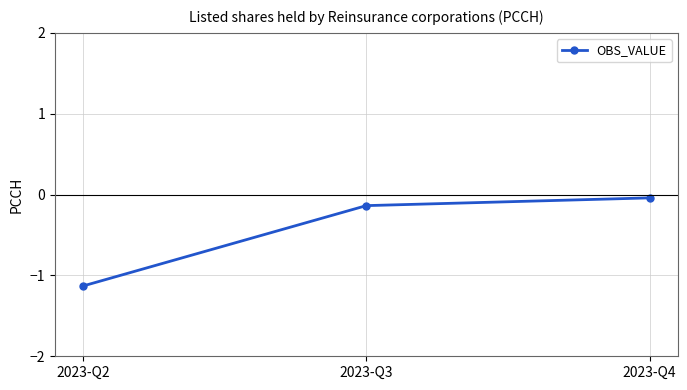

What is the change in value from 2023-Q3 to 2023-Q4?

+0.1